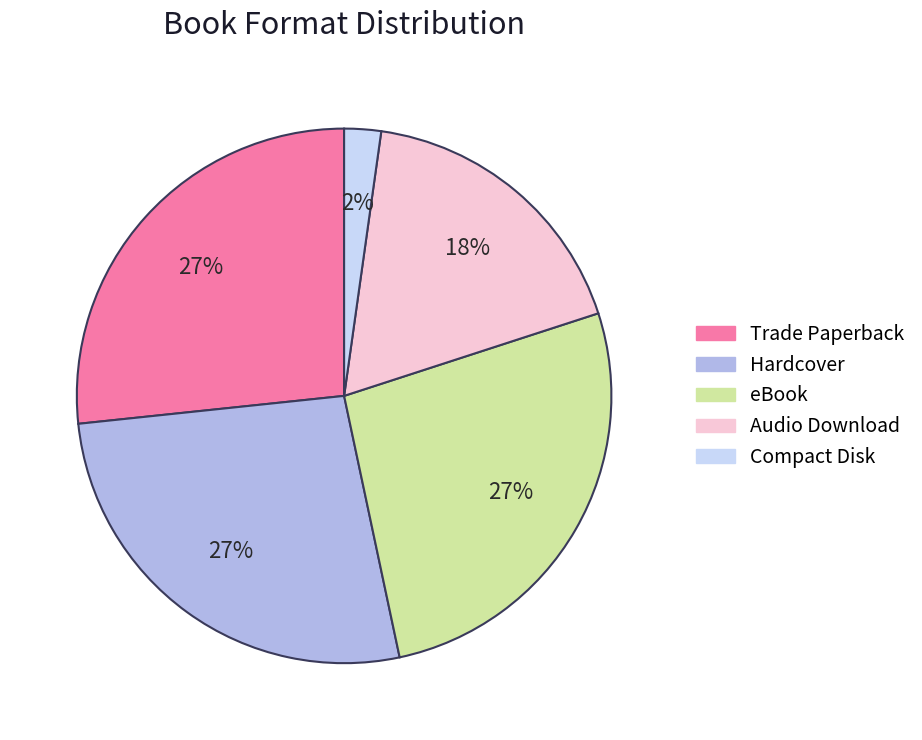

Which category has the smallest portion of the pie?

Compact Disk